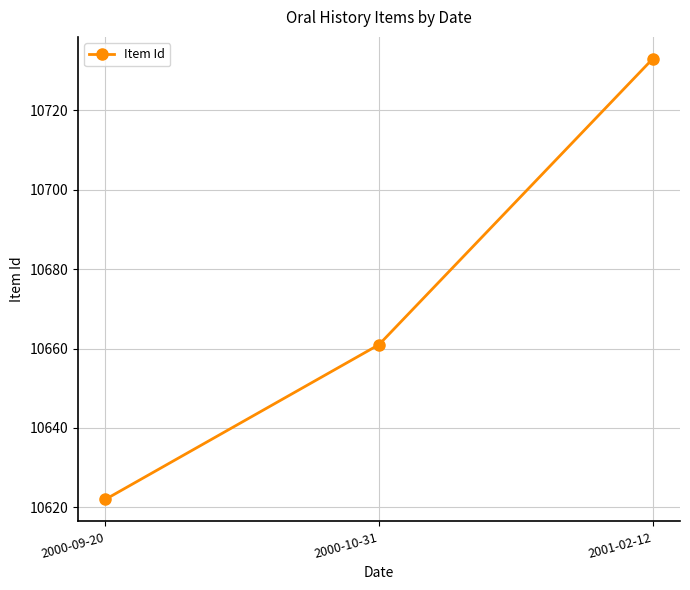

List the labels in order of value, largest first.

2001-02-12, 2000-10-31, 2000-09-20